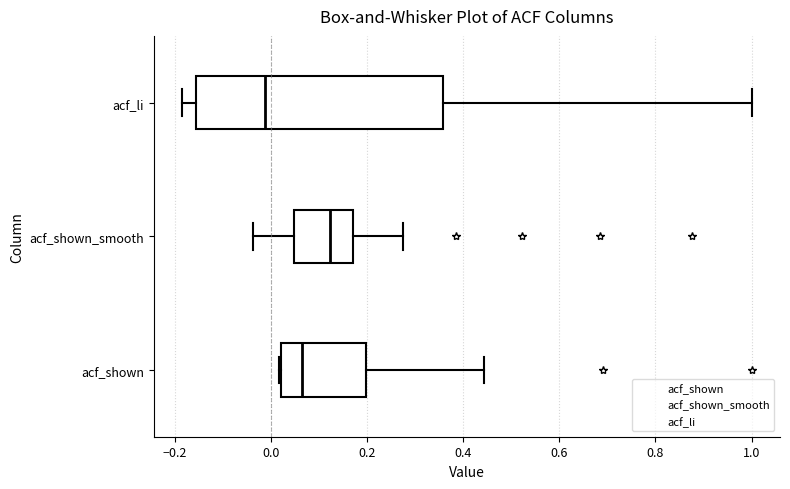

Where does the median line of the box for acf_shown_smooth sit on the x-axis? The values are not printed on the chart, so give them approximately, as read against the axis.

0.12